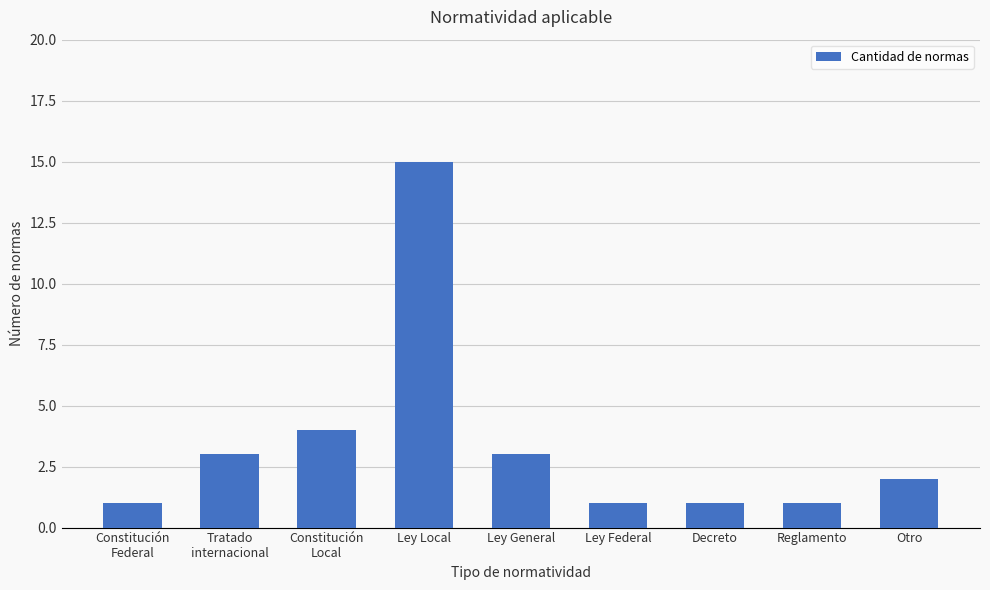

Between Constitución
Local and Ley General, which is larger?

Constitución
Local